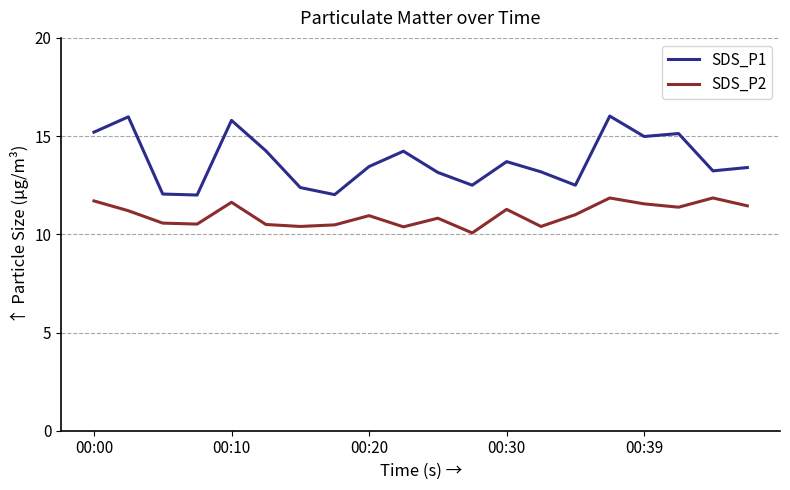

True or false: SDS_P1 and SDS_P2 cross at least once.

False